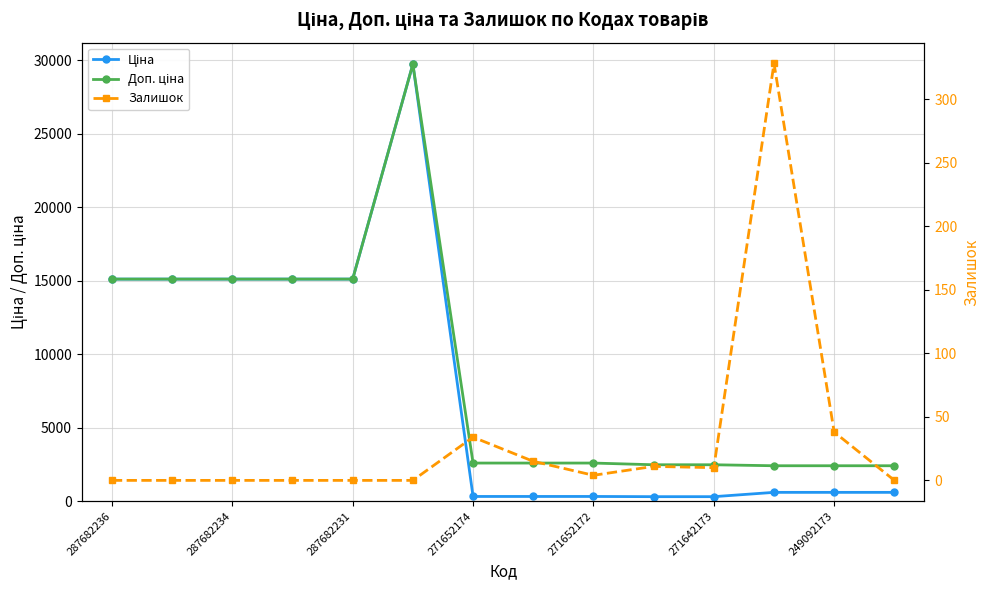

Which series has the largest total across all categories?

Доп. ціна